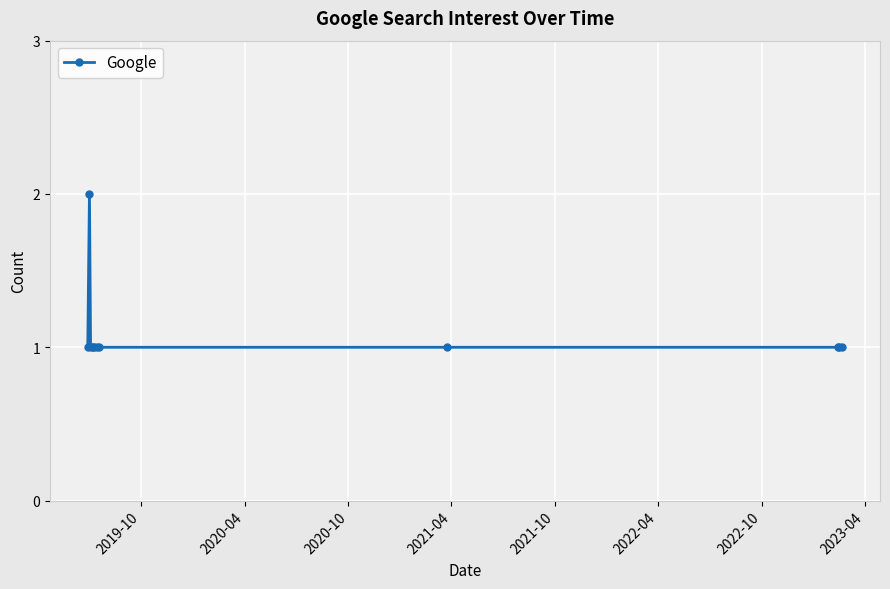

What is the value of the 3rd point from the left?

1